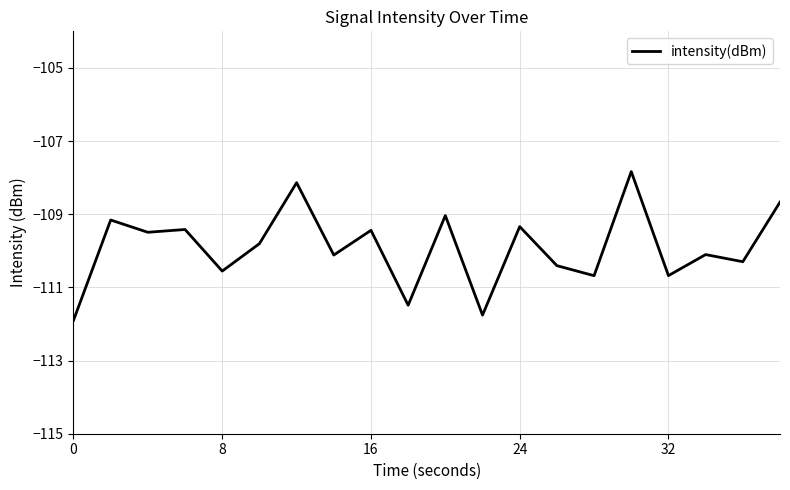

What is the minimum value shown in the chart?

-111.9